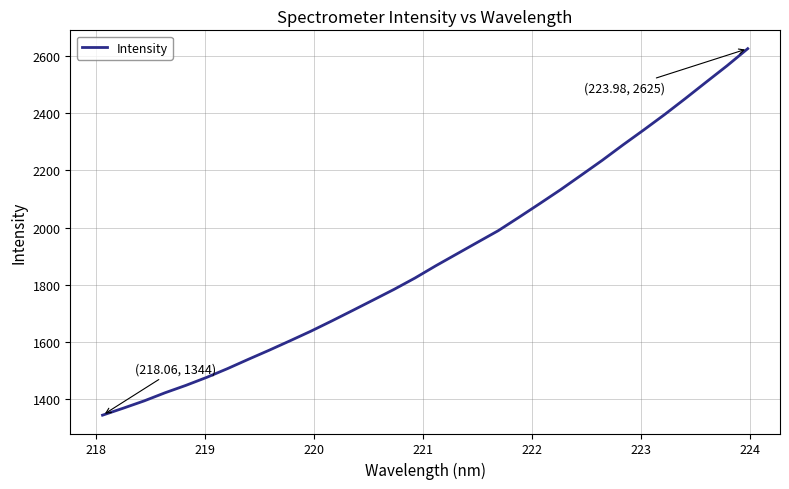

What is the difference between the maximum and minimum values?

1281.2